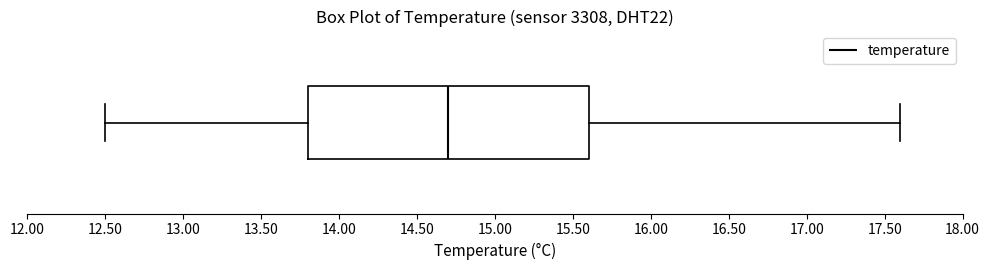

Where does the median line of the box sit on the x-axis? The values are not printed on the chart, so give them approximately, as read against the axis.

14.7